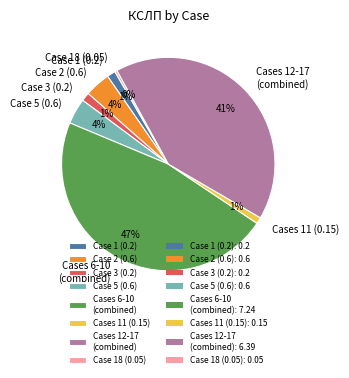

Does Case 1 (0.2) account for over 50% of the chart?

No